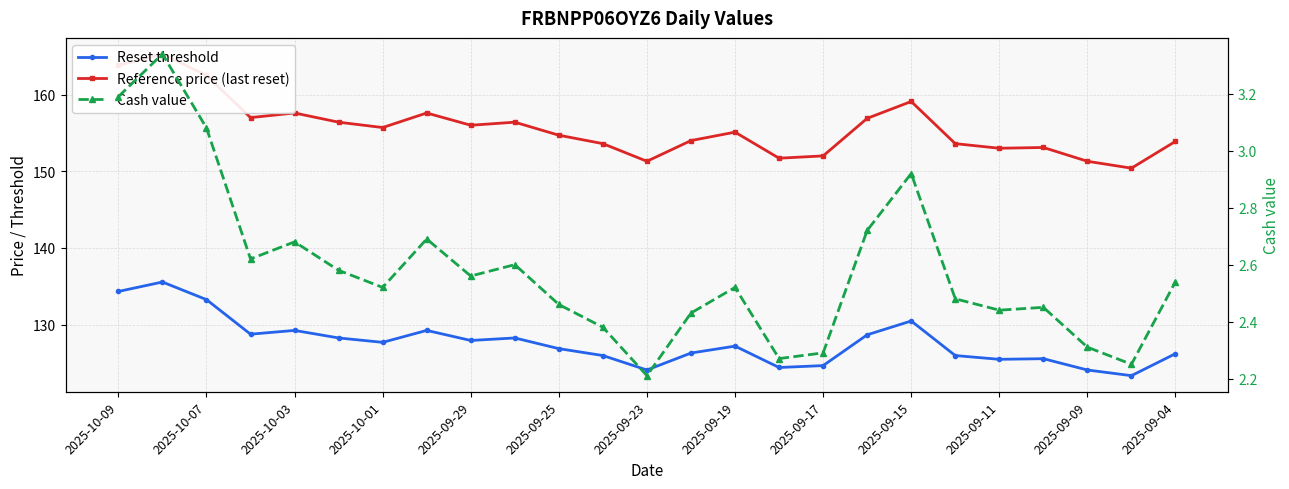

How many lines are shown in the chart?

3